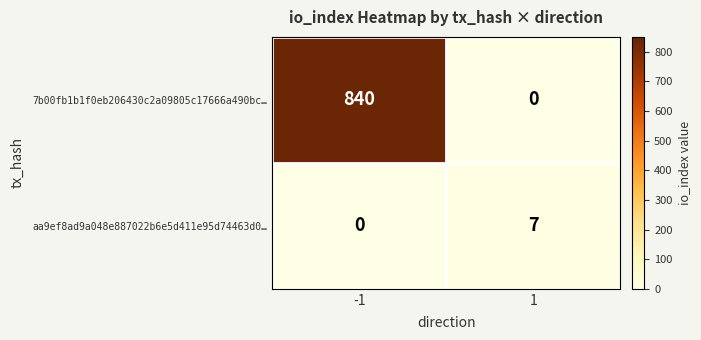

What is the spread (max minus min) of values at -1?

840